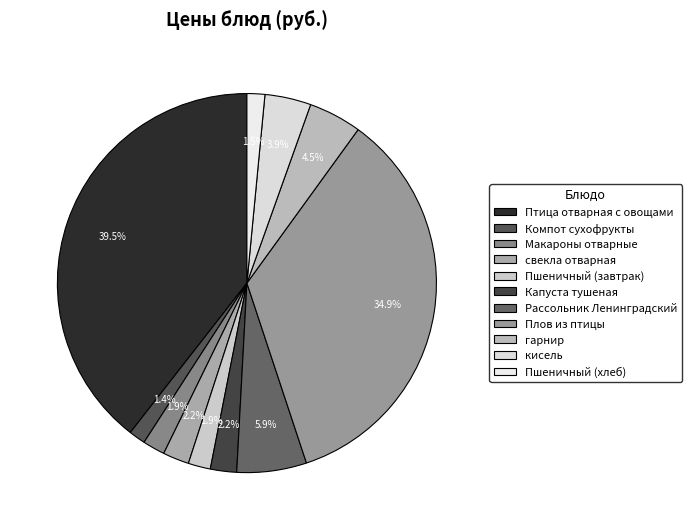

Does any single category account for the majority?

No